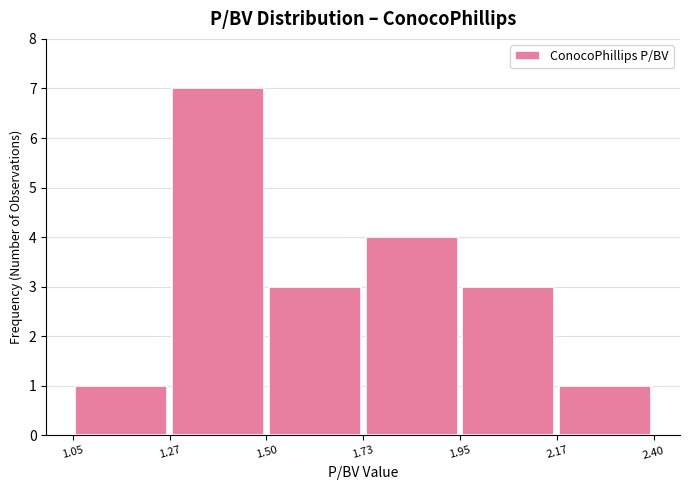

Reading left to right, transcribe this chart: for each bar, give the range it covers on the x-axis and its height. The values are not printed on the chart, so give them approximately, as read against the axis.

1.05 to 1.27: 1
1.27 to 1.50: 7
1.50 to 1.73: 3
1.73 to 1.95: 4
1.95 to 2.17: 3
2.17 to 2.40: 1